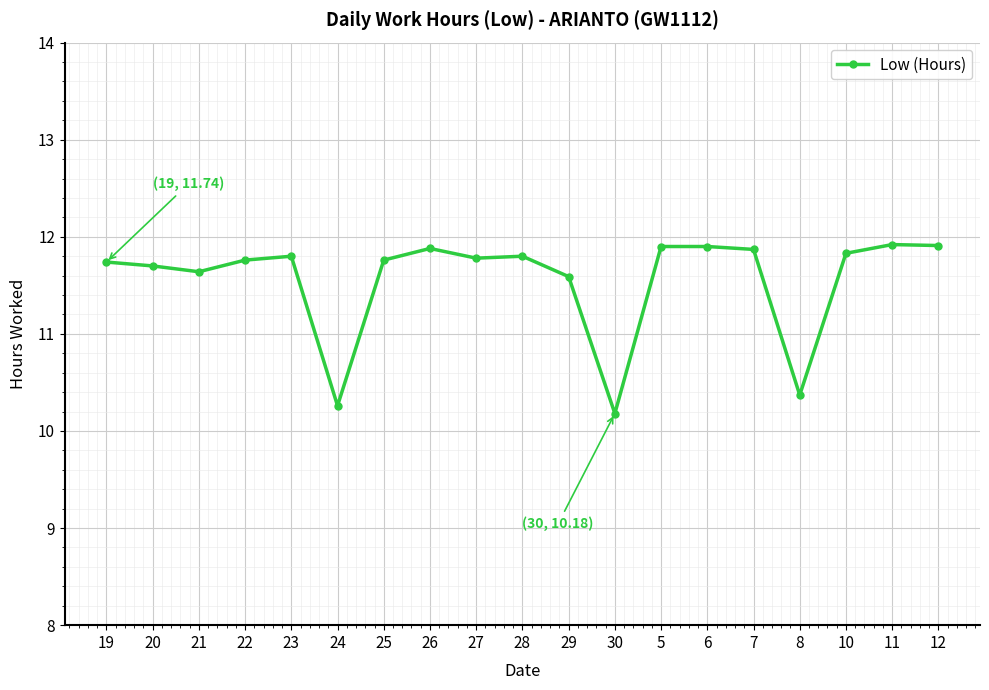

Where is the first local minimum?

21